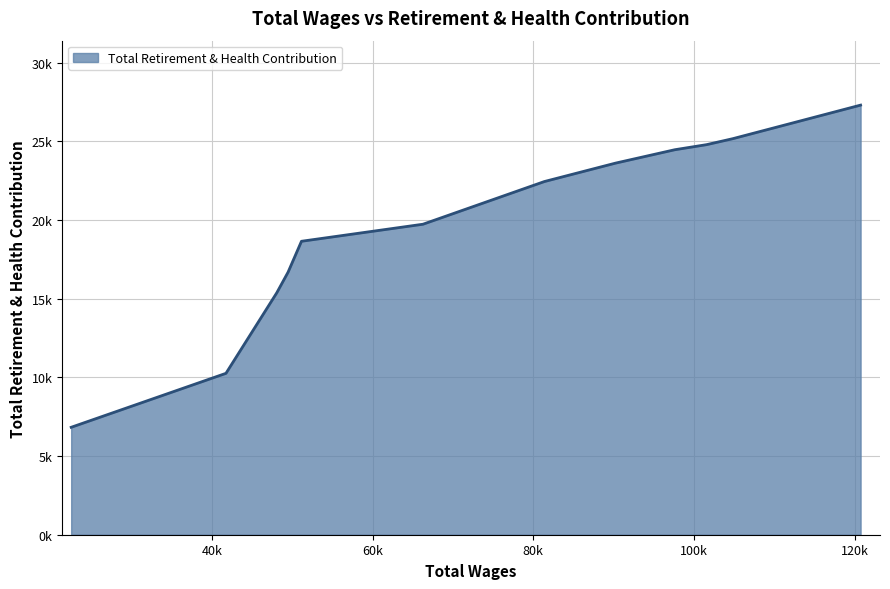

What is the maximum value shown in the chart?

27299